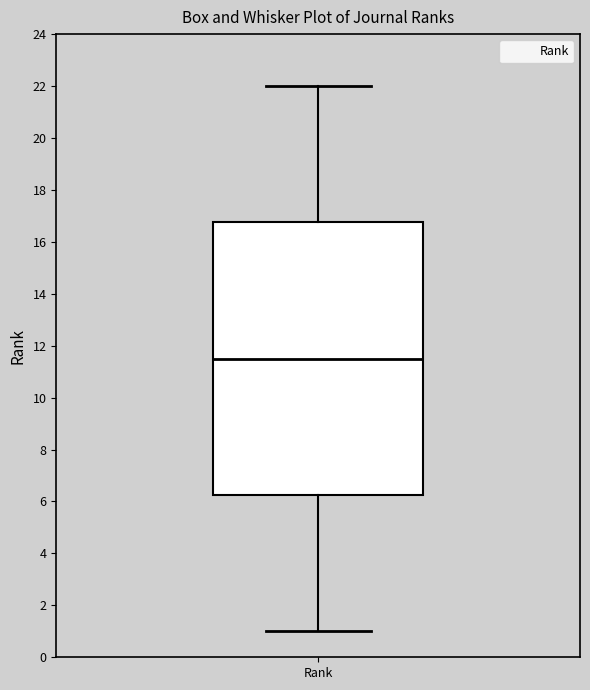

Transcribe this box plot: give where the median line is, the range the box spans, and where the two whiskers end, as read against the y-axis. The values are not printed on the chart, so give them approximately, as read against the axis.

median 11.6, box 6.2 to 16.8, whiskers 1.0 to 22.0